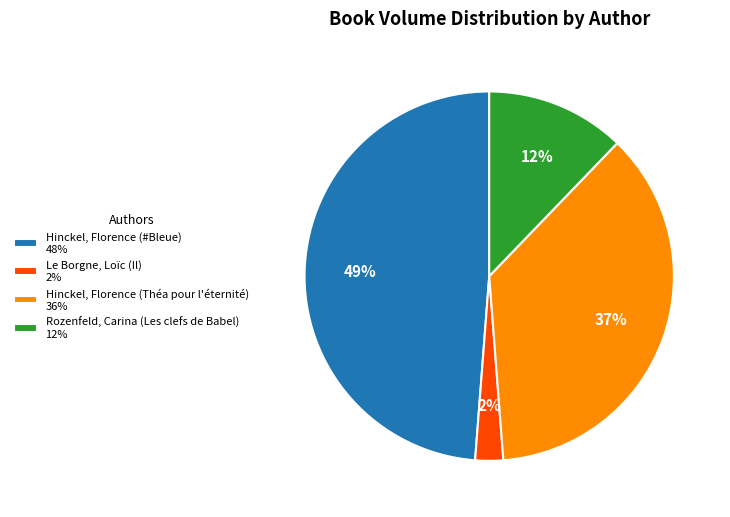

How many segments does this pie chart have?

4